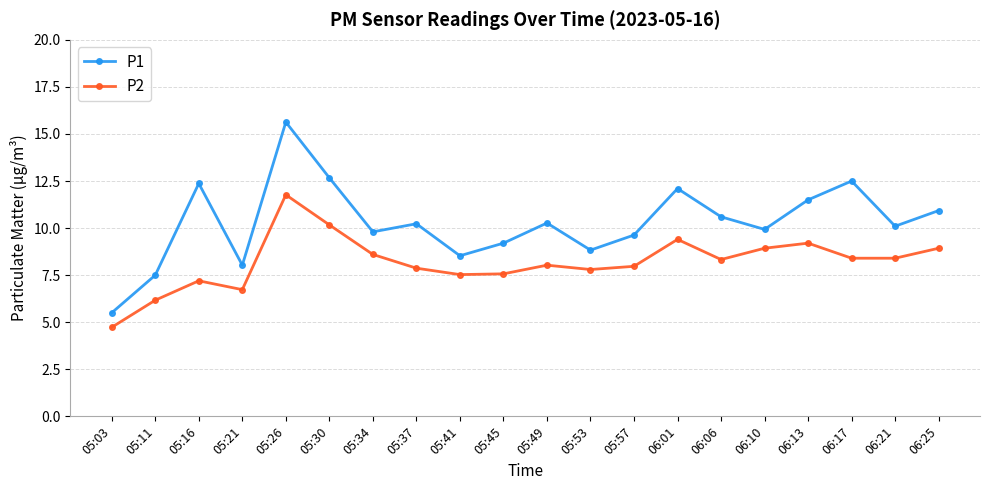

At which category is the sum across all series the highest?

05:26